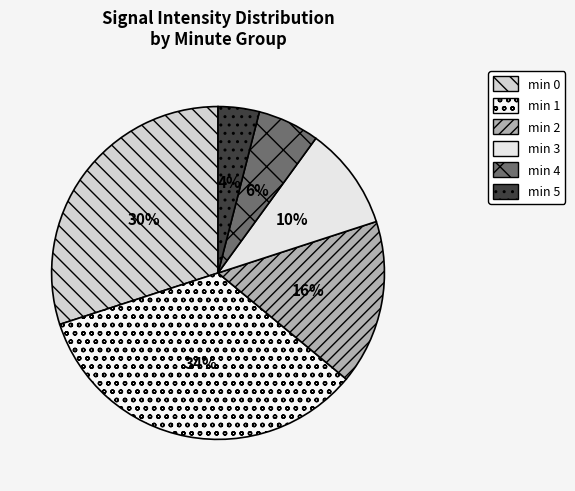

Count the number of slices in the pie.

6